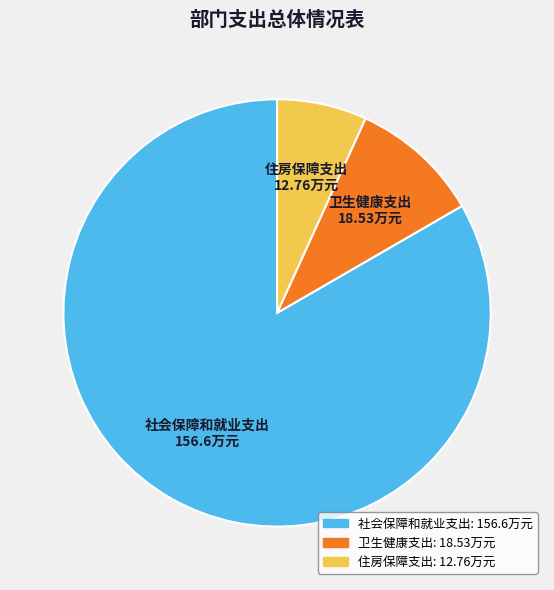

Between 社会保障和就业支出 and 住房保障支出, which is larger?

社会保障和就业支出